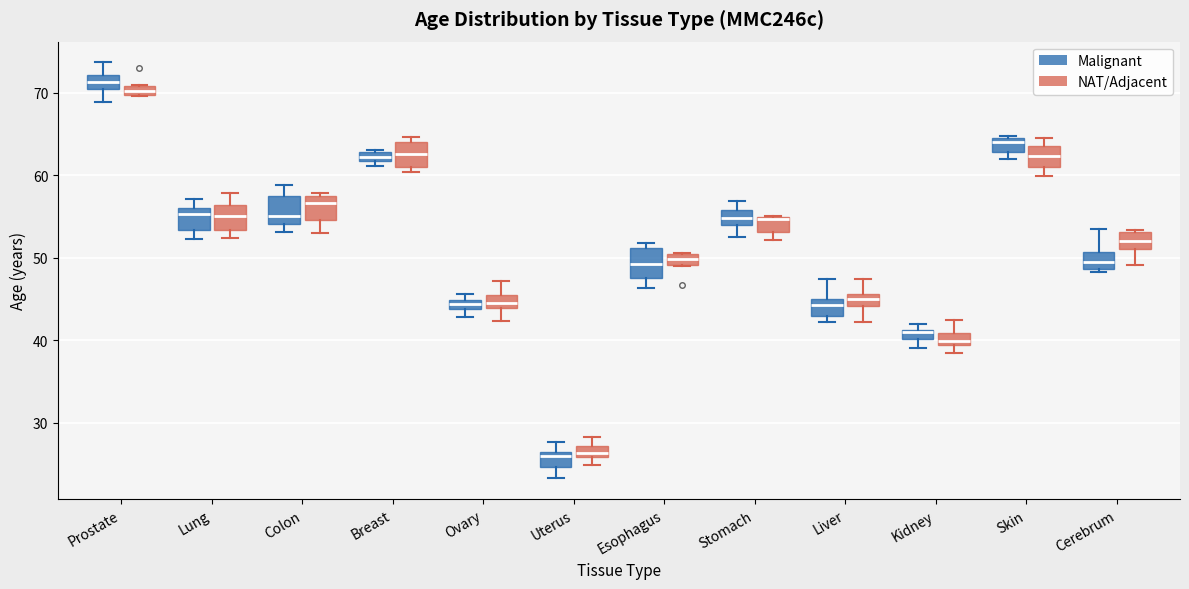

Where does the upper whisker of the box for Colon (Malignant) end on the y-axis? The values are not printed on the chart, so give them approximately, as read against the axis.

59